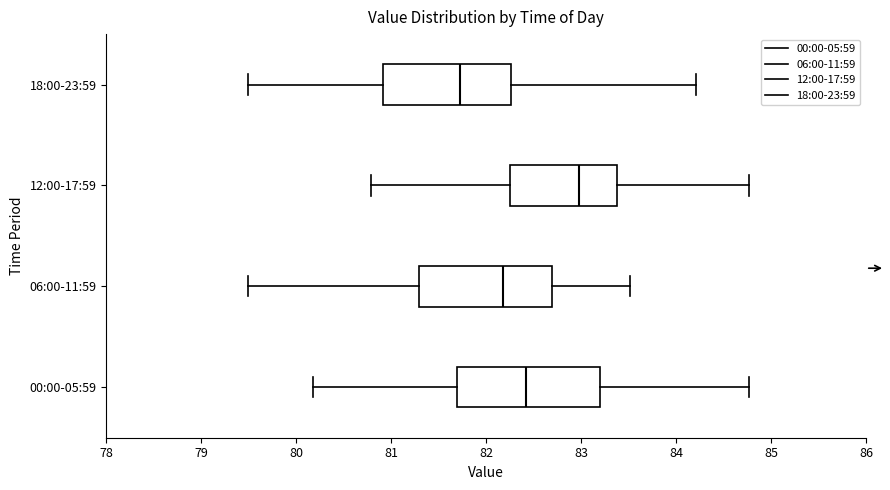

Which box's median line is the furthest to the left?

18:00-23:59